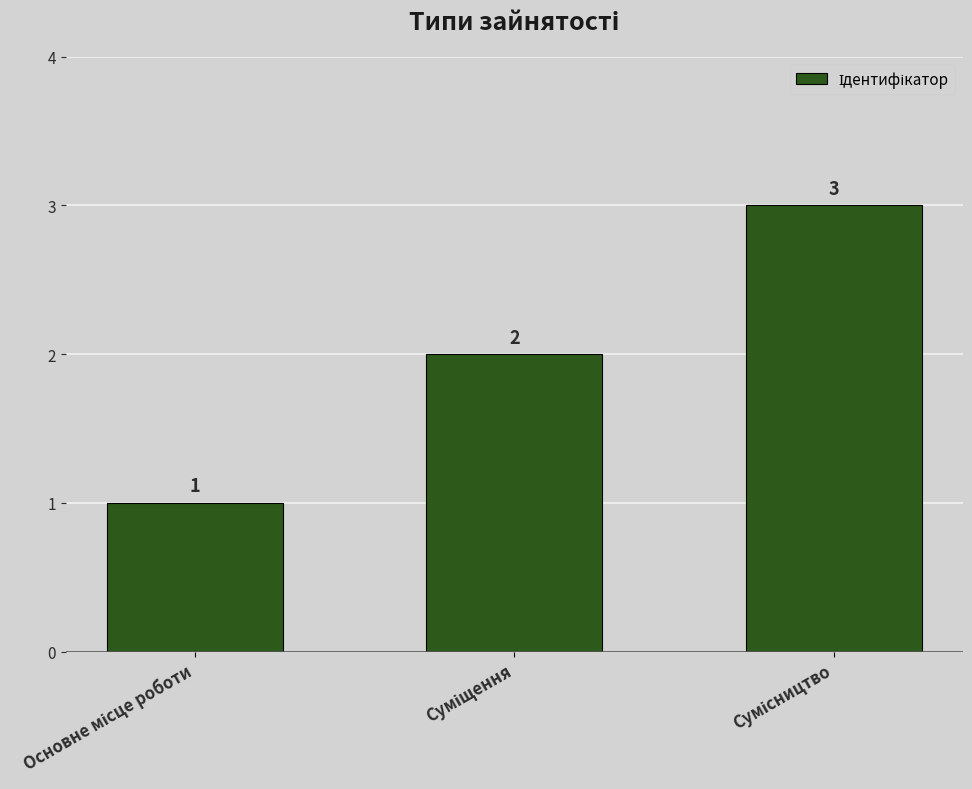

What is the value of the 2nd bar from the left?

2